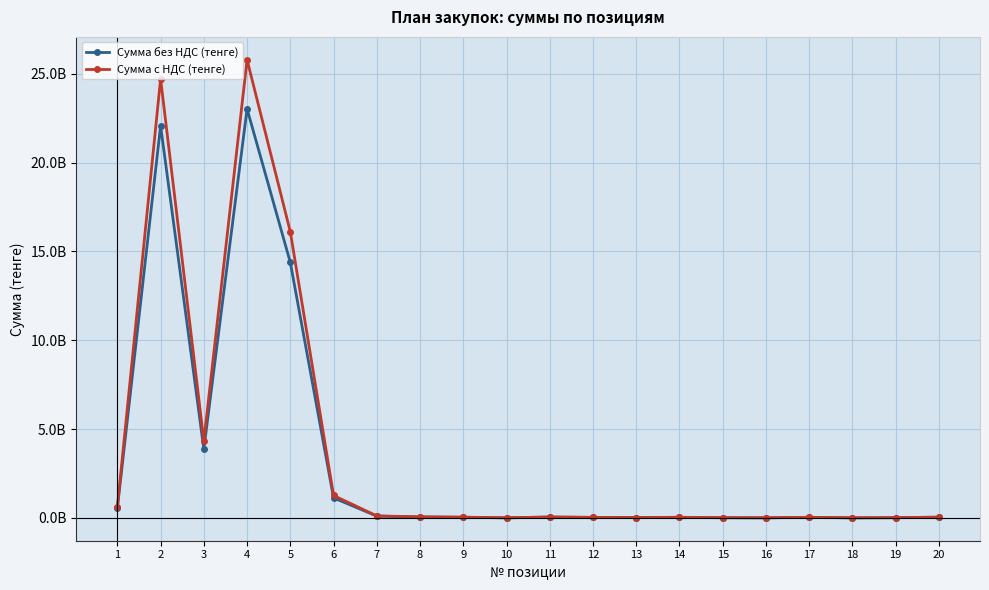

What are all the series names shown in the legend?

Сумма без НДС (тенге), Сумма с НДС (тенге)